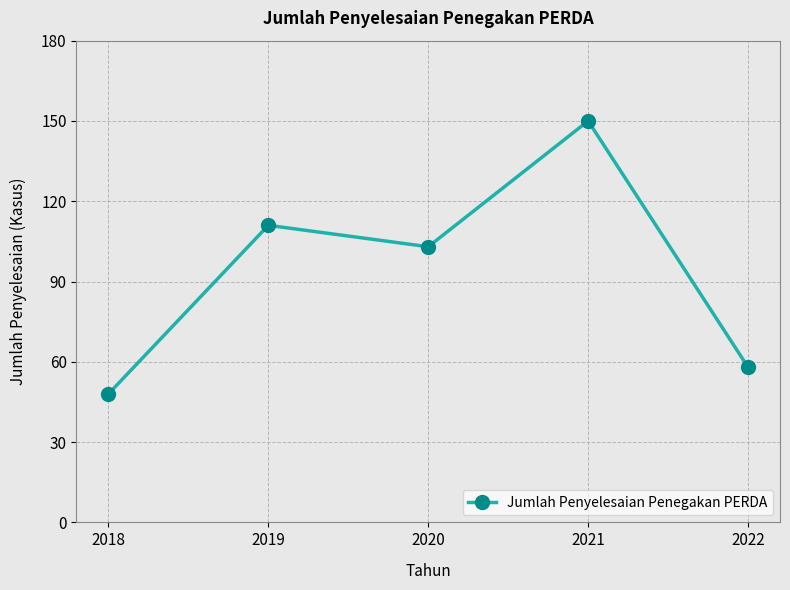

How many series are shown in this chart?

1